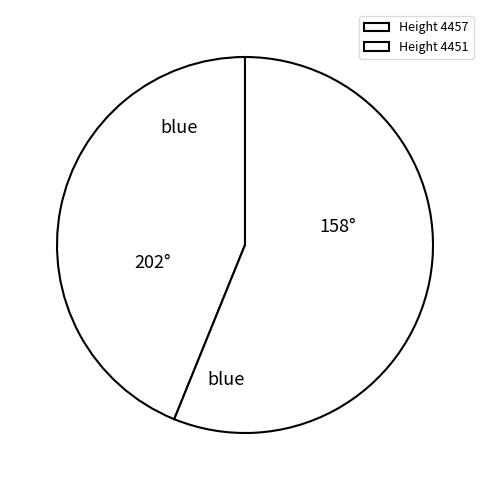

Does any single category account for the majority?

Yes